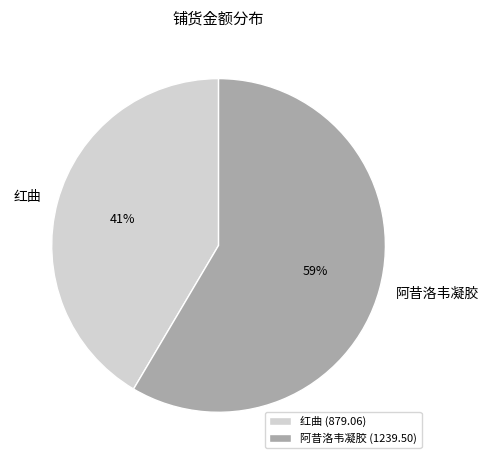

How many slices are in this pie chart?

2